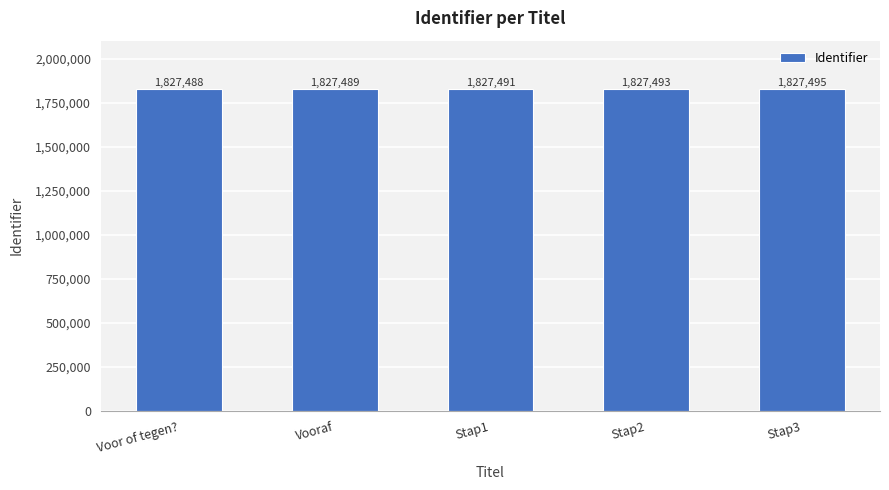

Does the chart contain any negative values?

No